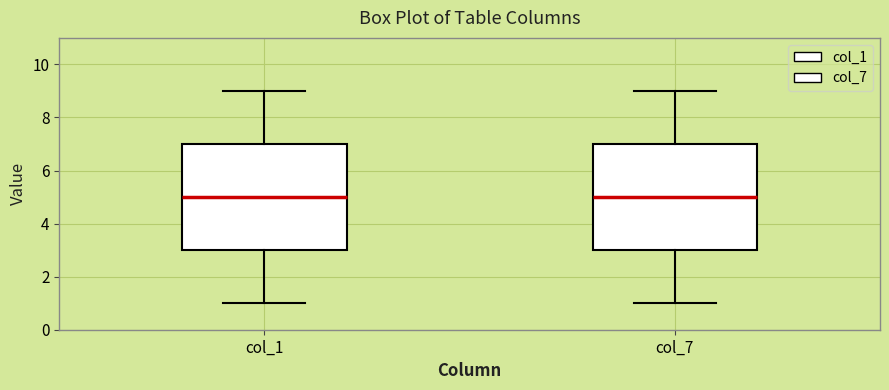

Reading left to right, read every box against the y-axis: the position of its median line, the range the box covers, and the ends of its whiskers. The values are not printed on the chart, so give them approximately, as read against the axis.

col_1: median 5, box 3 to 7, whiskers 1 to 9
col_7: median 5, box 3 to 7, whiskers 1 to 9